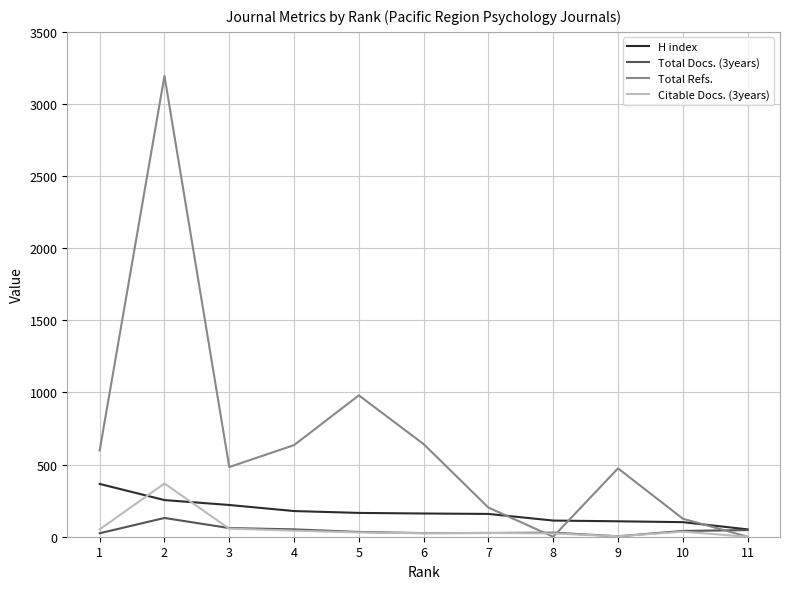

What is the highest value of the Total Refs. series?

3195